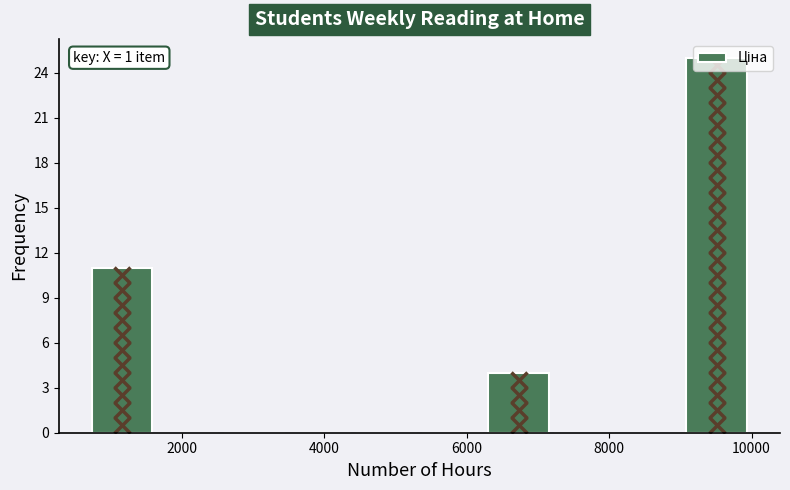

Over which range of the x-axis is the bar tallest?

9000 to 10000